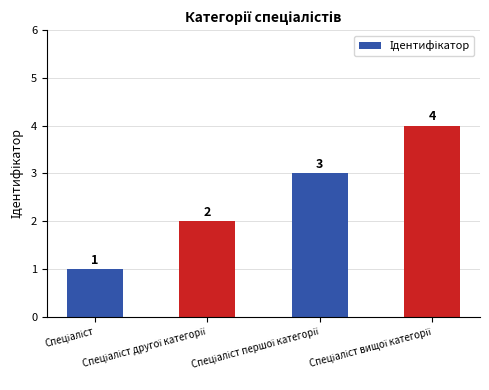

What is the maximum value shown in the chart?

4